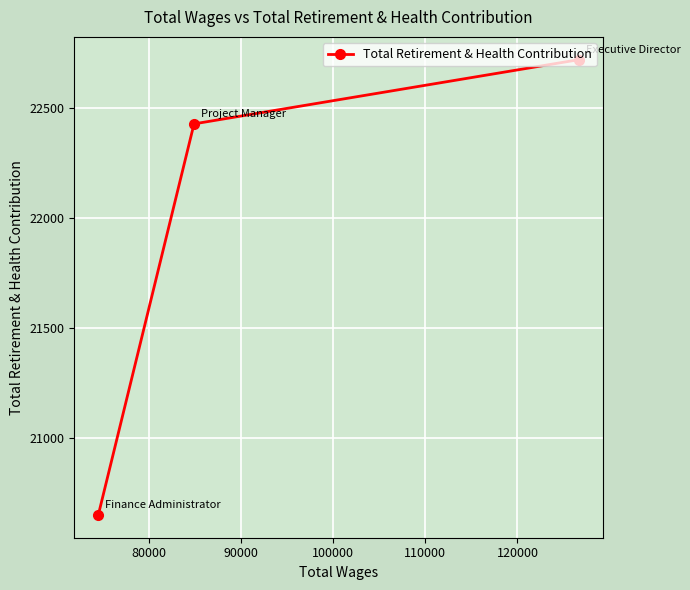

What is the sum of all values?

65792